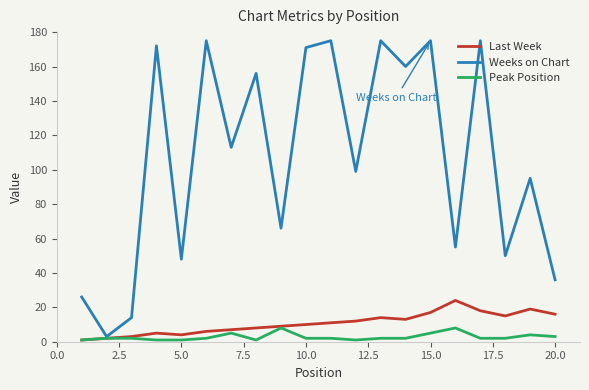

True or false: Weeks on Chart has more than 0 points higher than both neighbors.

True